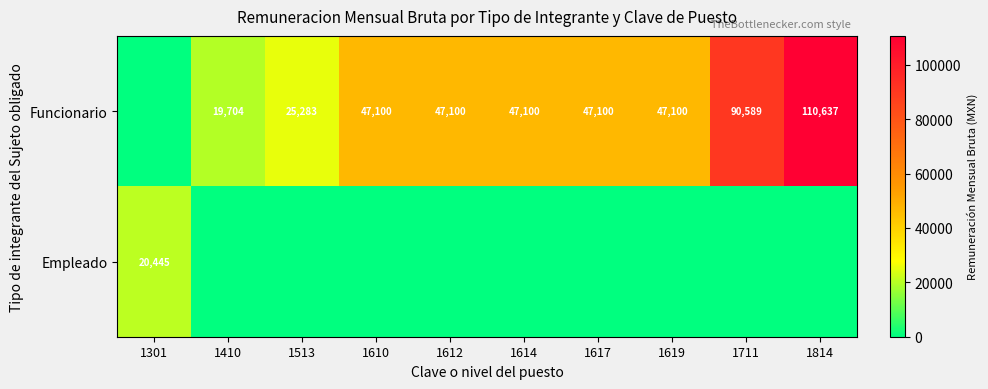

The value of Funcionario at 1619 is 26253. True or false?

False